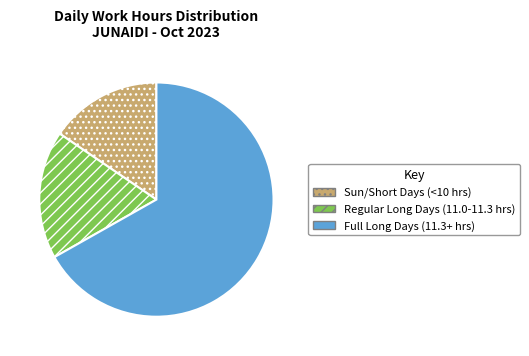

Is there a majority slice in this chart?

Yes